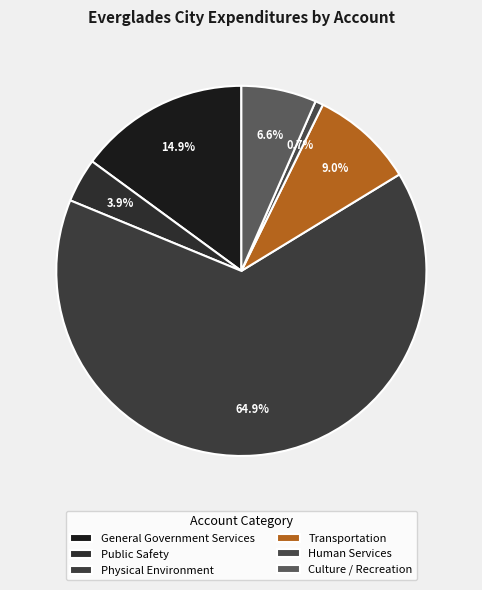

Which category has the biggest portion of the pie?

Physical Environment